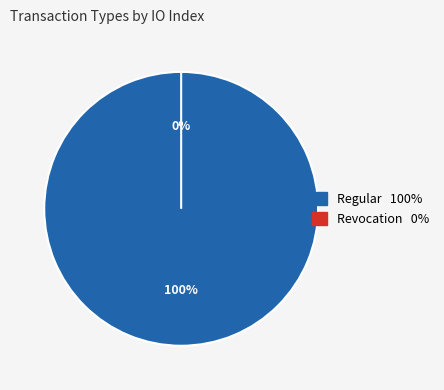

To the nearest percent, what is the difference between the Regular and Revocation slice percentages?

100%